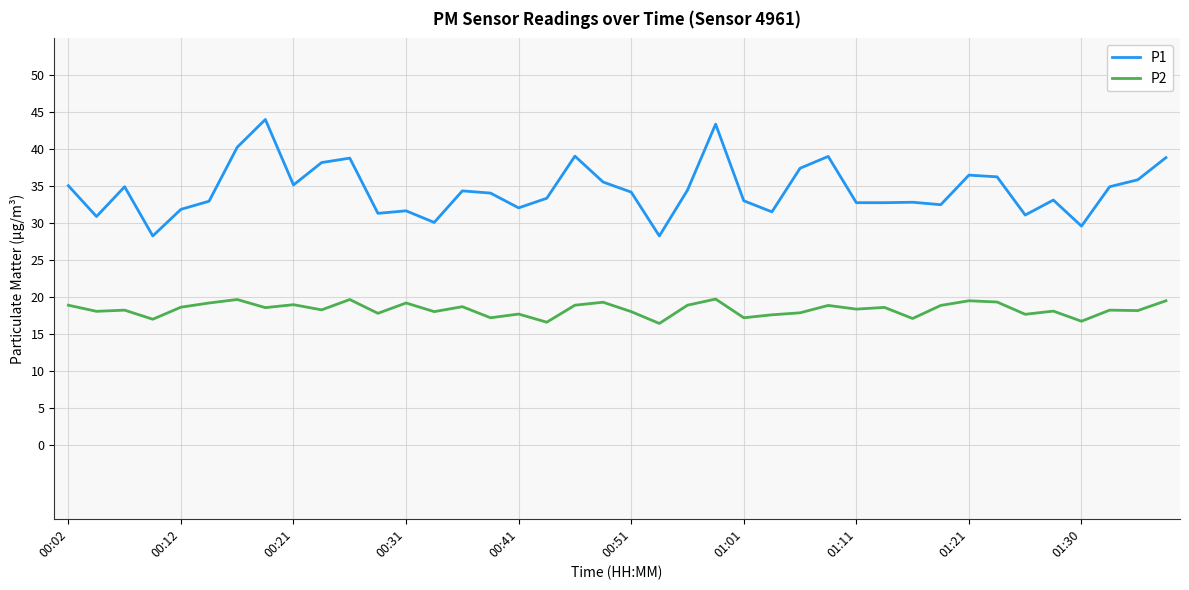

What is the smallest value displayed?

16.4